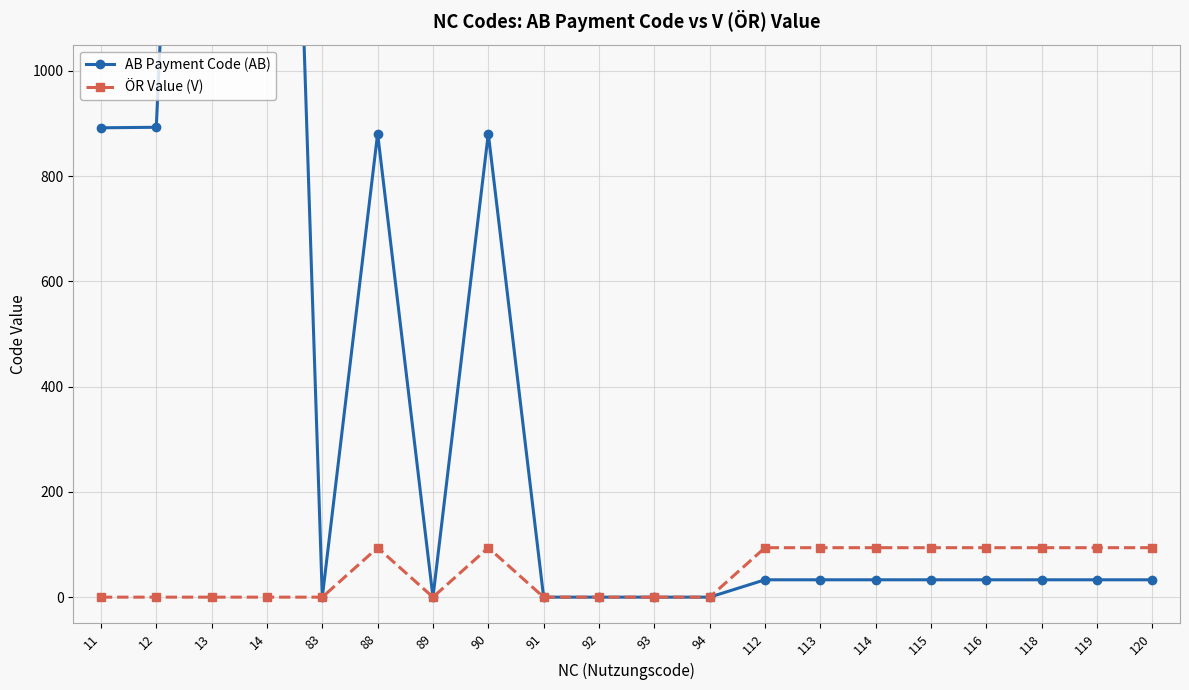

In ÖR Value (V), how many points are lower than both neighbors (excluding endpoints)?

1